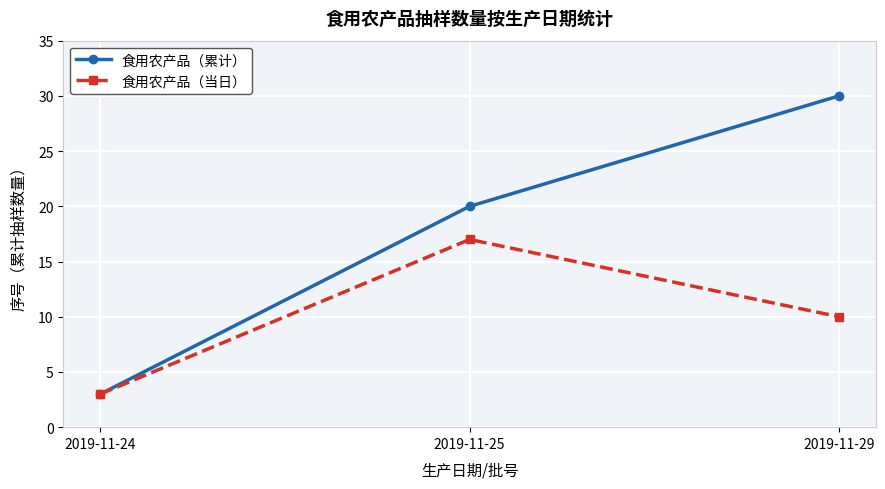

Which series has the largest range (max minus min)?

食用农产品（累计）